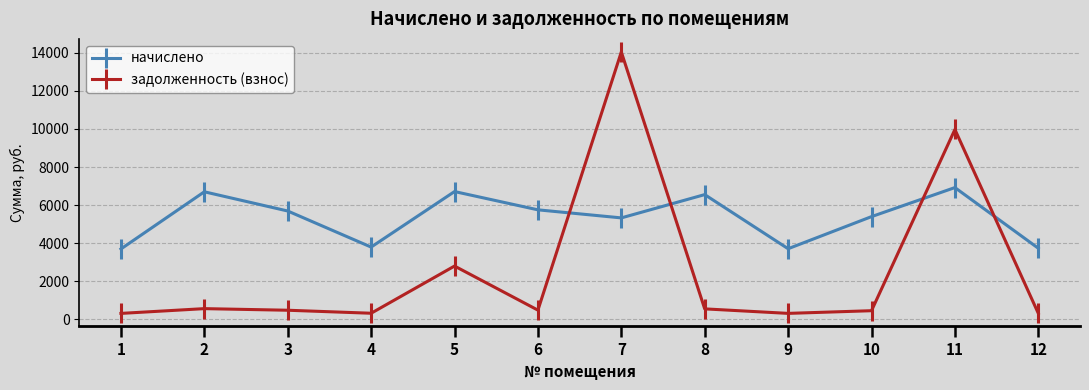

What is the difference between the highest and lowest values at 9?

3397.1